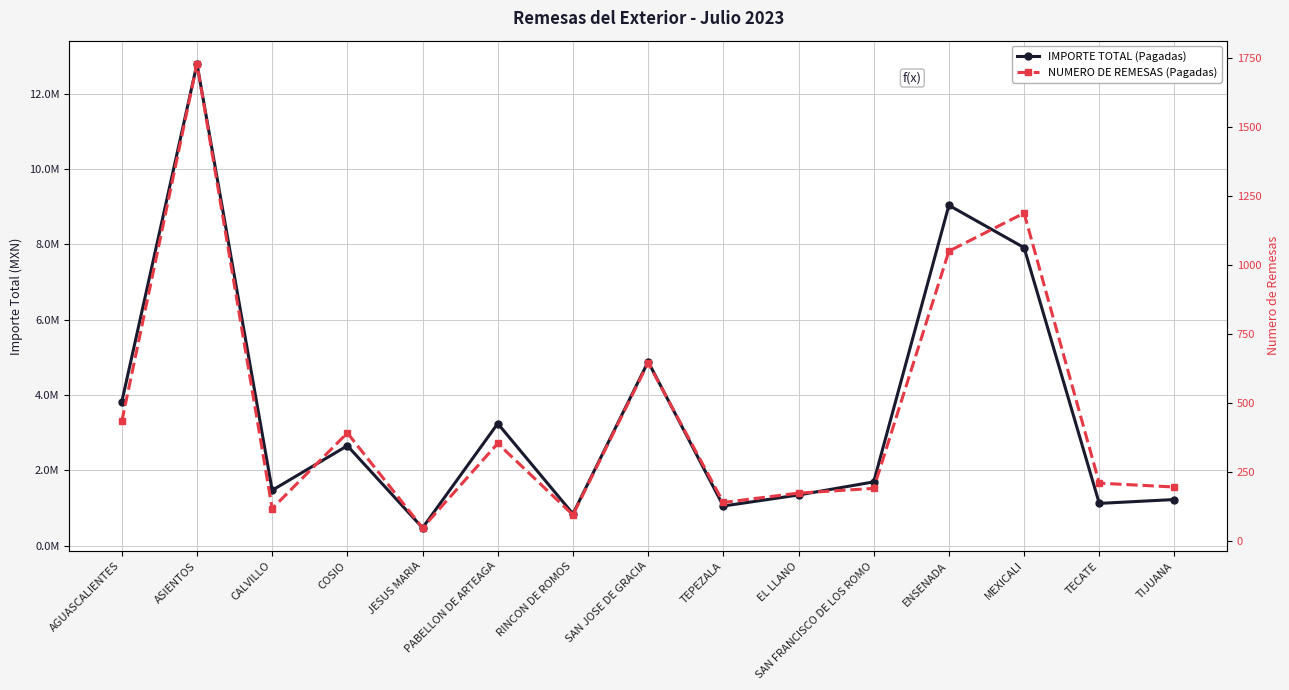

List the series in order of their overall mean, lowest first.

NUMERO DE REMESAS (Pagadas), IMPORTE TOTAL (Pagadas)